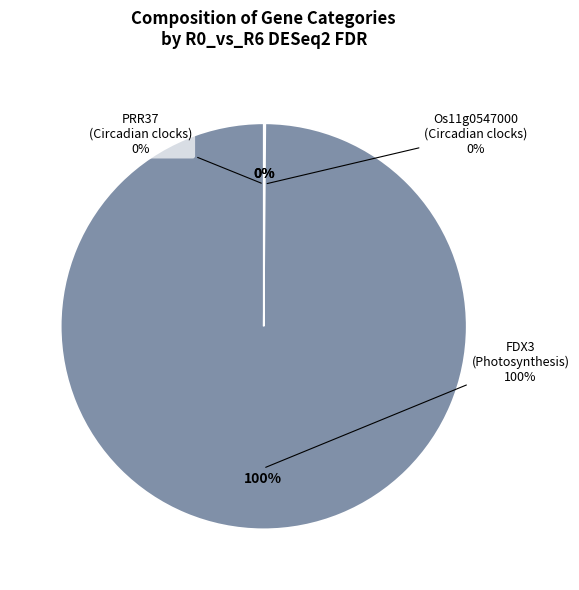

How many segments does this pie chart have?

3